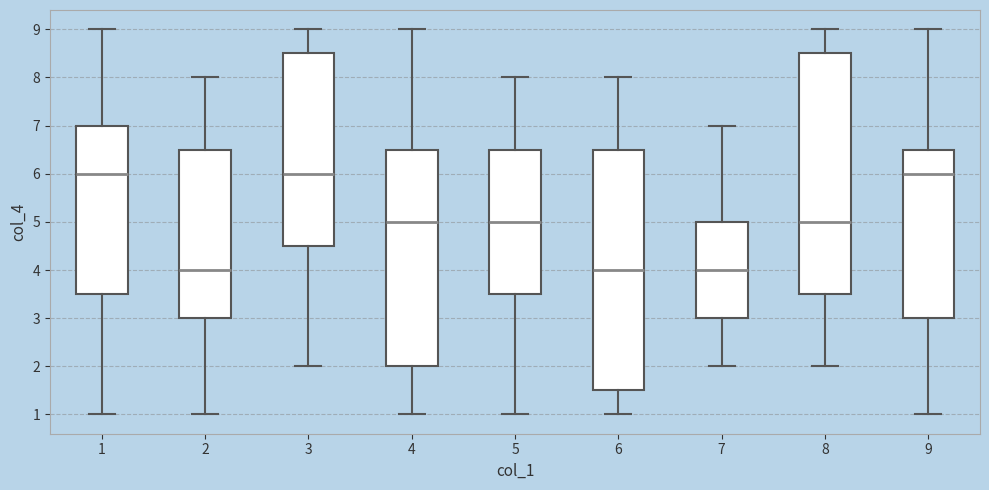

Where does the median line of the box at x = 3 sit on the y-axis? The values are not printed on the chart, so give them approximately, as read against the axis.

6.0